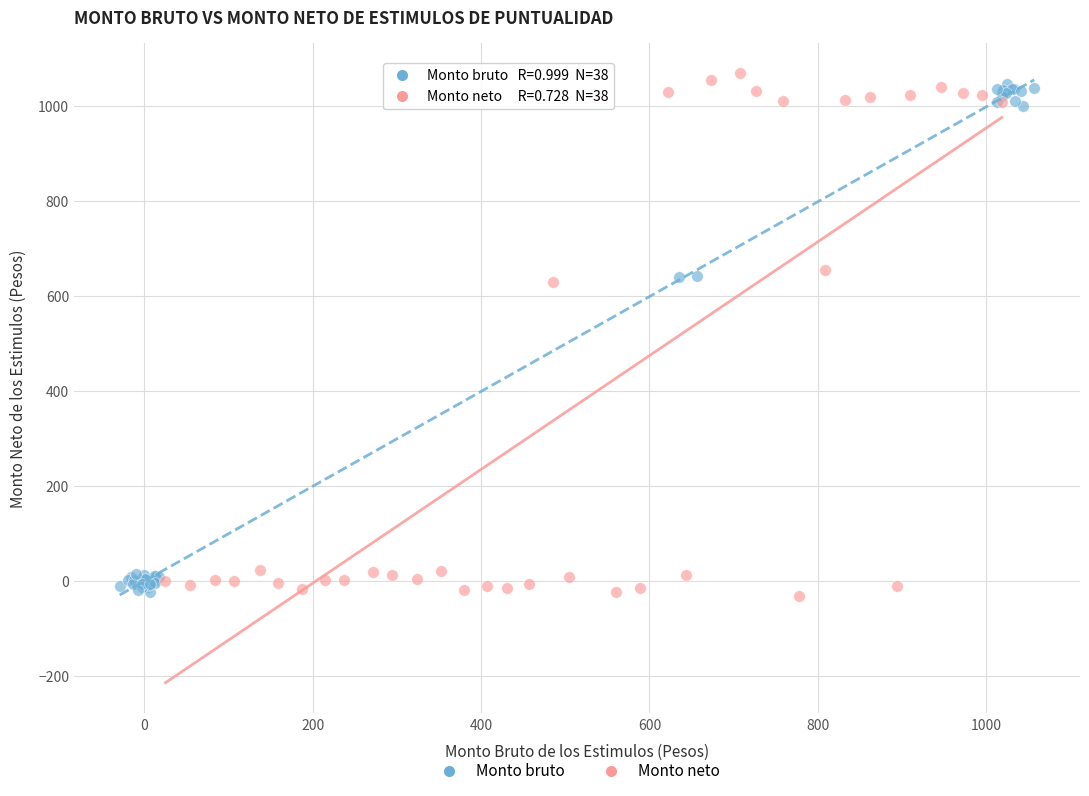

What are all the series names shown in the legend?

Monto bruto, Monto neto